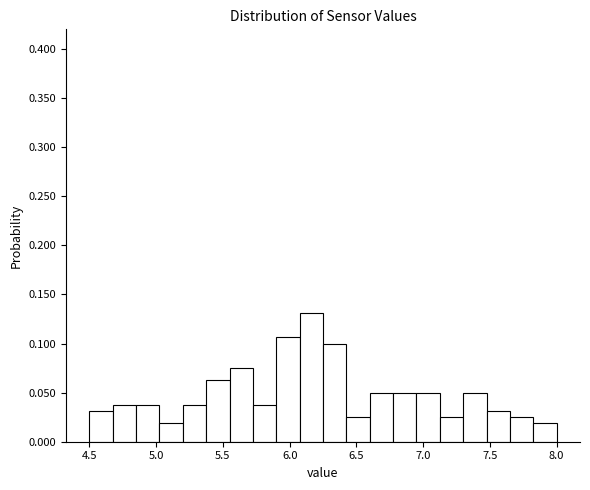

Around what value on the x-axis is the tallest bar? Give the approximate position of its centre, as read against the axis.

6.15